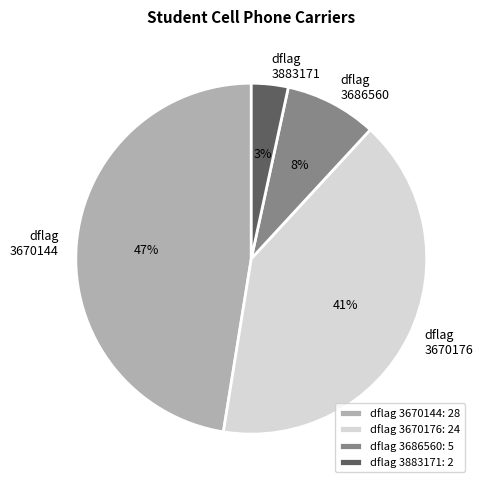

What percentage is the 3670176 slice, to the nearest percent?

41%